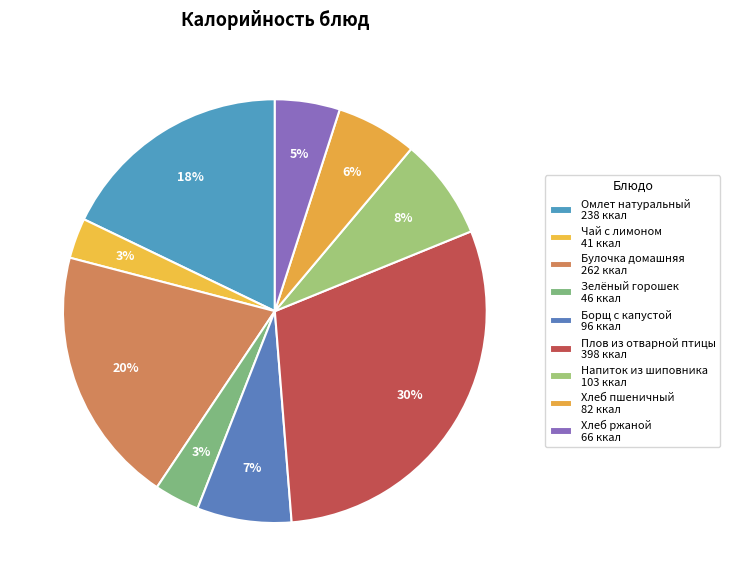

Count the number of slices in the pie.

9